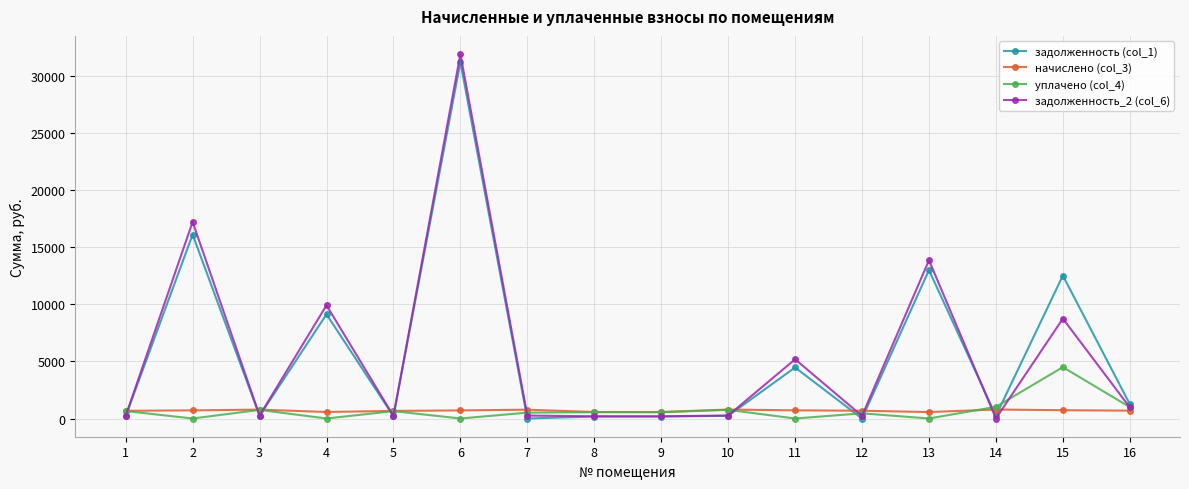

Between which two adjacent categories do задолженность_2 (col_6) and уплачено (col_4) first intersect?

1 and 2